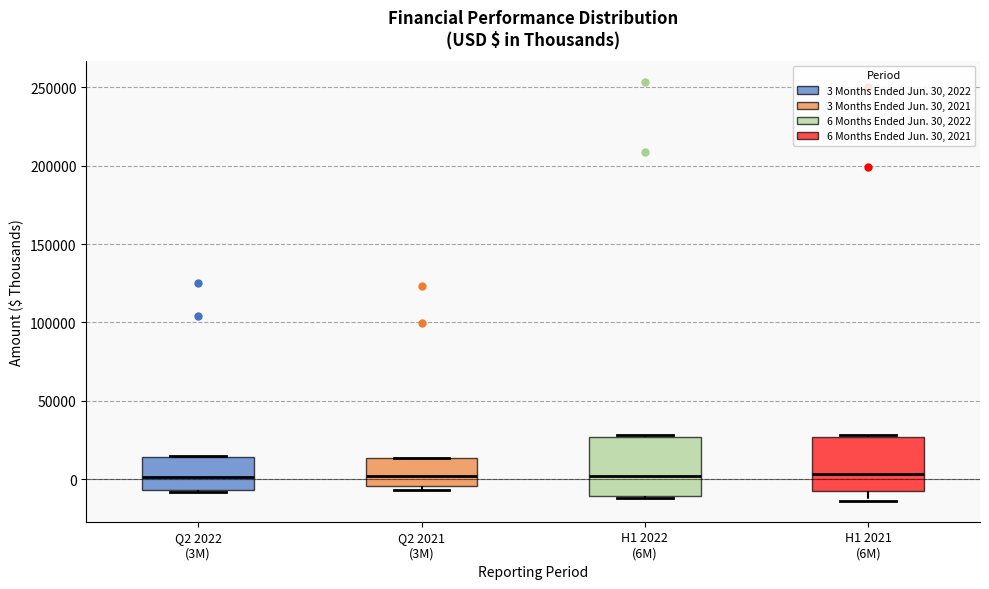

Reading left to right, transcribe this box plot: for each box, give where its median line is, the range the box spans, and where its two whiskers end, as read against the y-axis. The values are not printed on the chart, so give them approximately, as read against the axis.

Q2 2022 (3M): median 0, box -5000 to 15000, whiskers -10000 to 15000
Q2 2021 (3M): median 0, box -5000 to 15000, whiskers -5000 (just below the box's lower edge) to 15000
H1 2022 (6M): median 0, box -10000 to 25000, whiskers -10000 to 30000
H1 2021 (6M): median 5000, box -10000 to 25000, whiskers -15000 to 30000